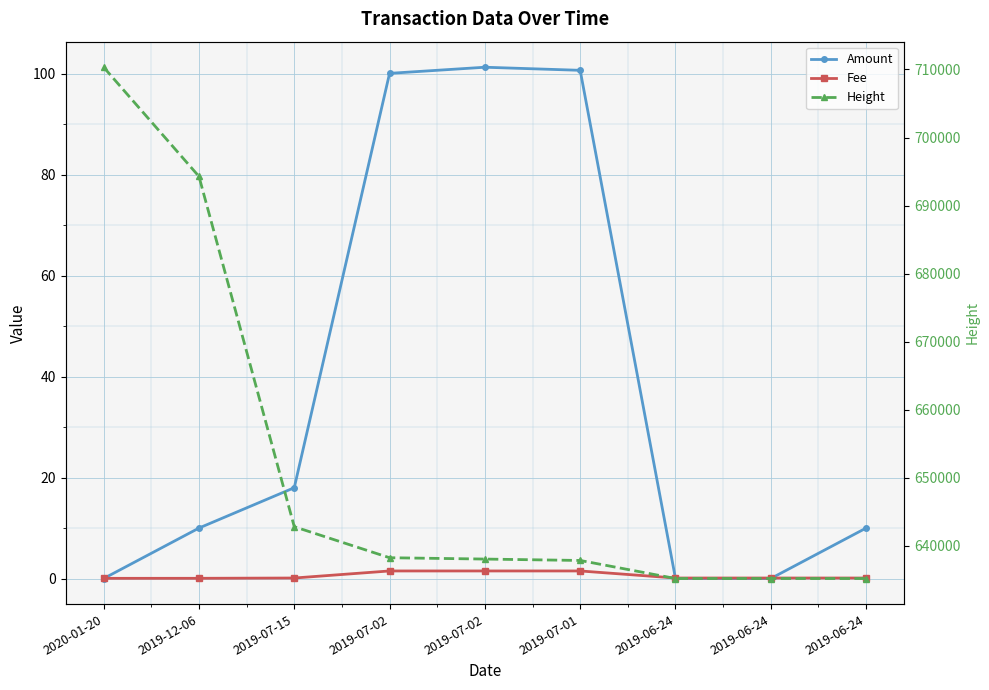

Reading right to left, extract all data points from this chart.

Amount: 10.0	0.0	0.0	100.7	101.3	100.1	18.0	10.0	0.0
Fee: 0.1	0.1	0.1	1.5	1.5	1.5	0.1	0.0	0.0
Height: 635217.0	635220.0	635220.0	637869.0	638076.0	638272.0	642829.0	694292.0	710331.0